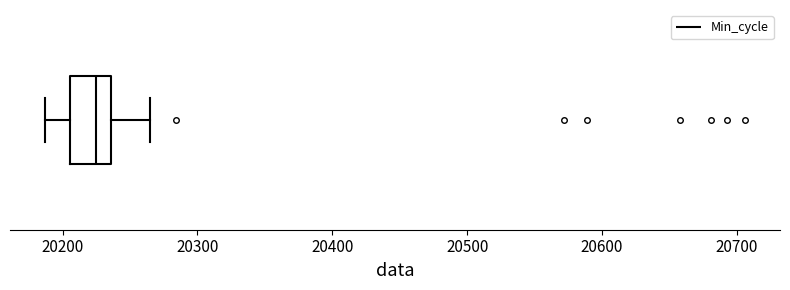

Read this box plot against the x-axis: the position of the median line, the range covered by the box, and the ends of both whiskers. The values are not printed on the chart, so give them approximately, as read against the axis.

median 20230, box 20210 to 20240, whiskers 20190 to 20270